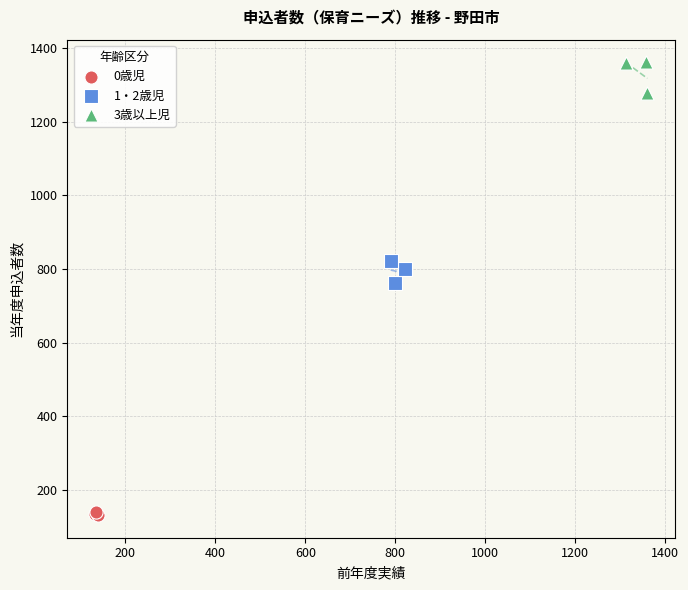

Which series contains the lowest Y value?

0歳児